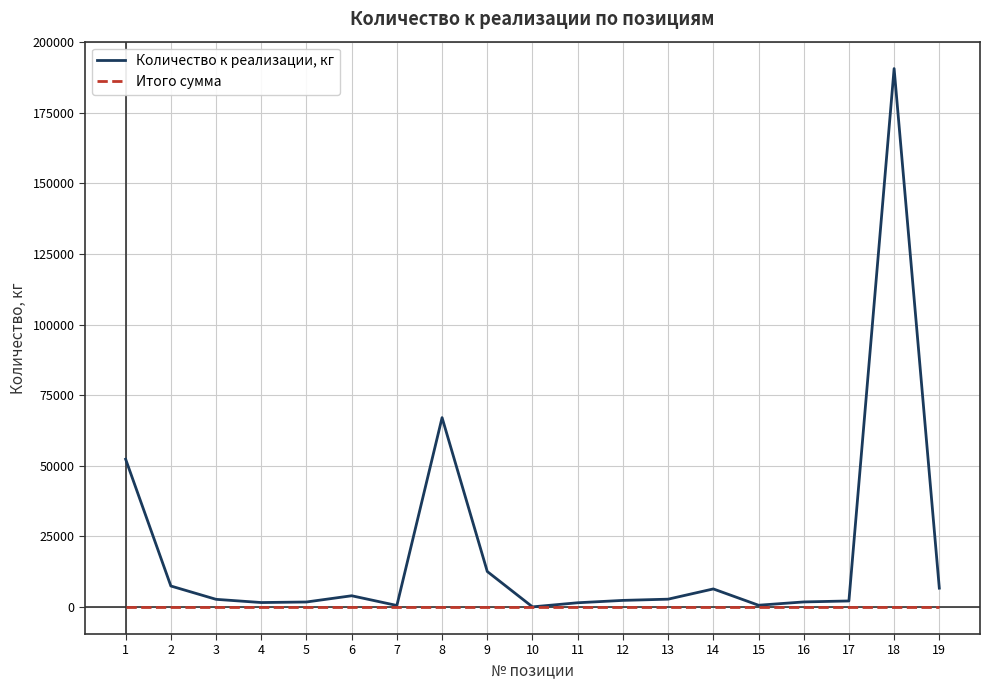

What is the total value across all series at 9?

12595